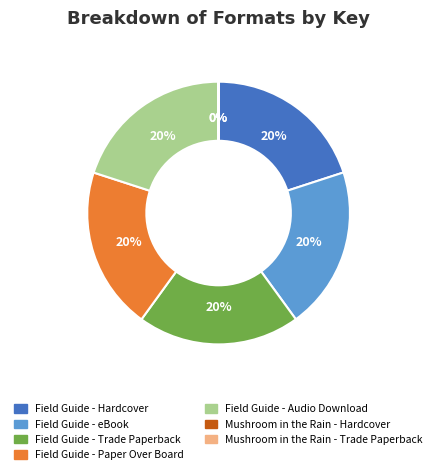

To the nearest percent, what is the average slice percentage?

14%